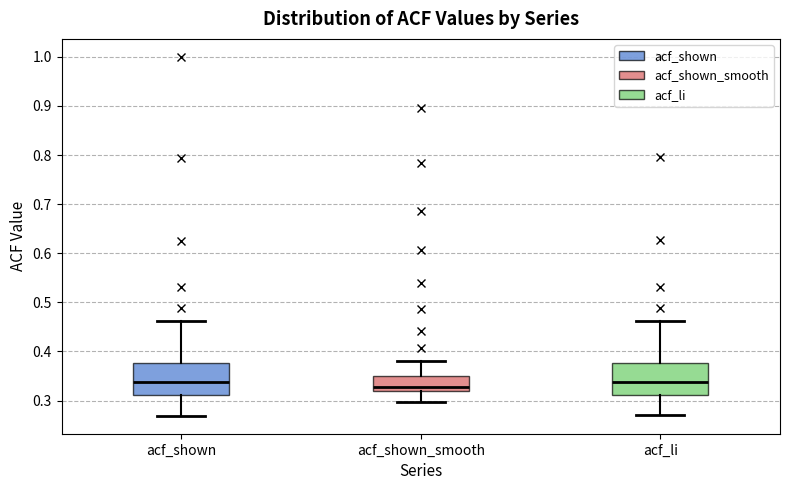

Reading left to right, transcribe this box plot: for each box, give where its median line is, the range the box spans, and where its two whiskers end, as read against the y-axis. The values are not printed on the chart, so give them approximately, as read against the axis.

acf_shown: median 0.34, box 0.31 to 0.38, whiskers 0.27 to 0.46
acf_shown_smooth: median 0.33, box 0.32 to 0.35, whiskers 0.30 to 0.38
acf_li: median 0.34, box 0.31 to 0.38, whiskers 0.27 to 0.46